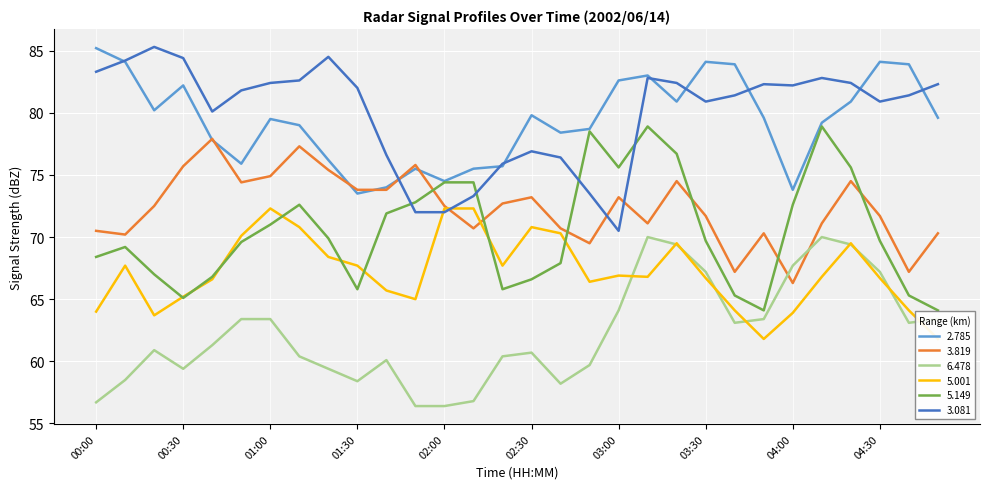

What is the difference between the second highest and second lowest values in the 5.149 series?

14.8